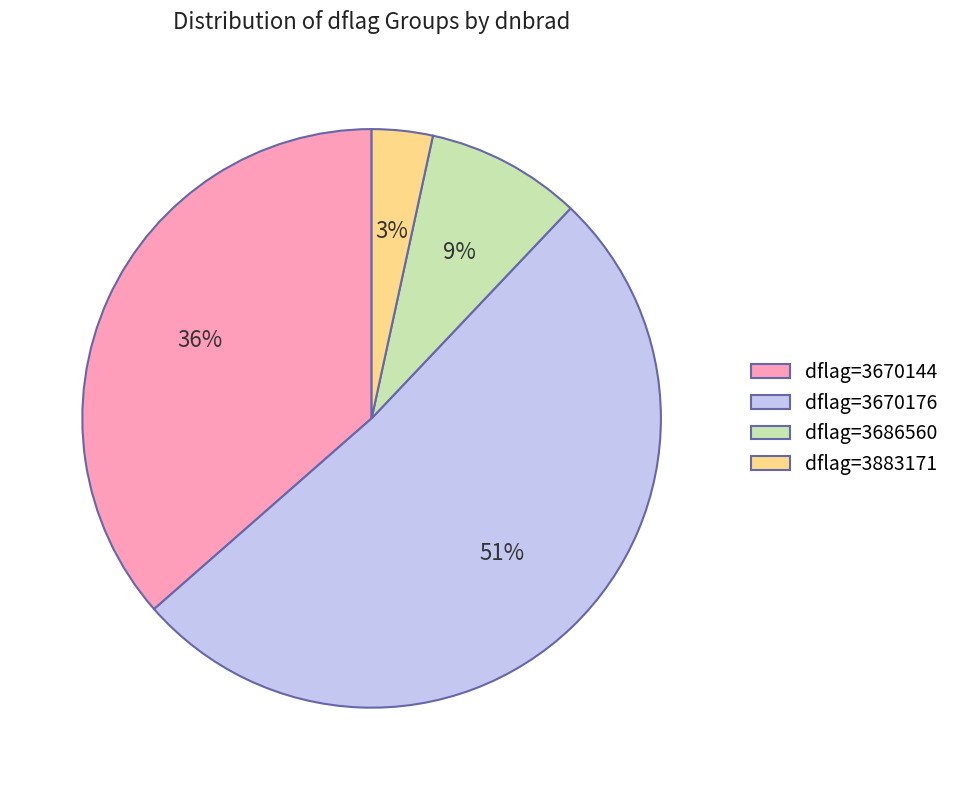

Rank the categories by value from lowest to highest.

dflag=3883171, dflag=3686560, dflag=3670144, dflag=3670176